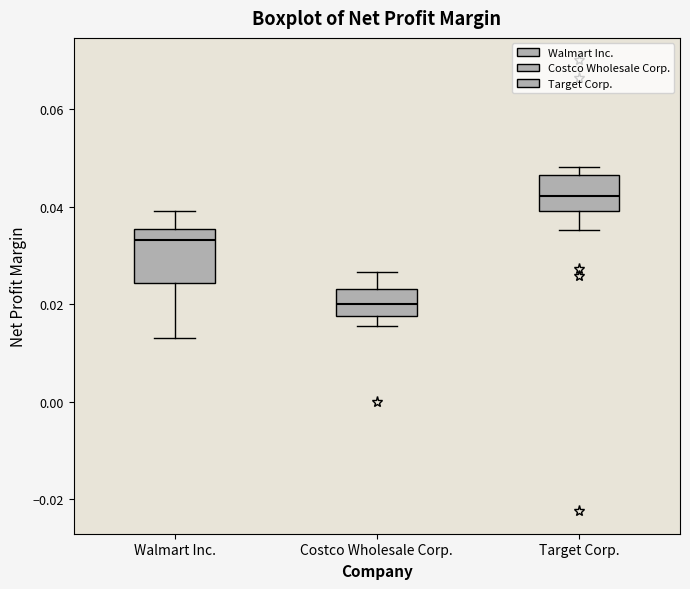

Reading left to right, read every box against the y-axis: the position of its median line, the range the box covers, and the ends of its whiskers. The values are not printed on the chart, so give them approximately, as read against the axis.

Walmart Inc.: median 0.034, box 0.024 to 0.036, whiskers 0.014 to 0.040
Costco Wholesale Corp.: median 0.020, box 0.018 to 0.024, whiskers 0.016 to 0.026
Target Corp.: median 0.042, box 0.040 to 0.046, whiskers 0.036 to 0.048